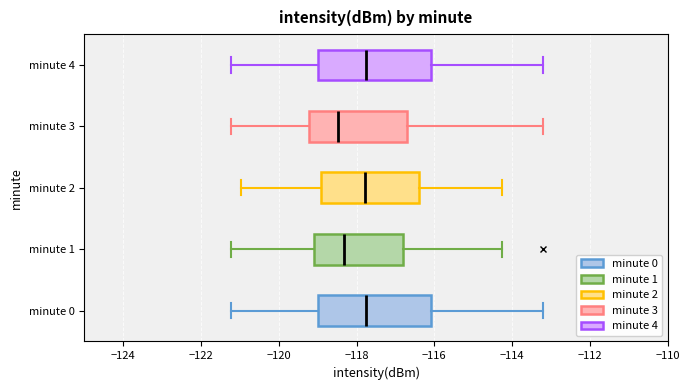

Where is the left edge of the box for minute 0 on the x-axis? The values are not printed on the chart, so give them approximately, as read against the axis.

-119.0